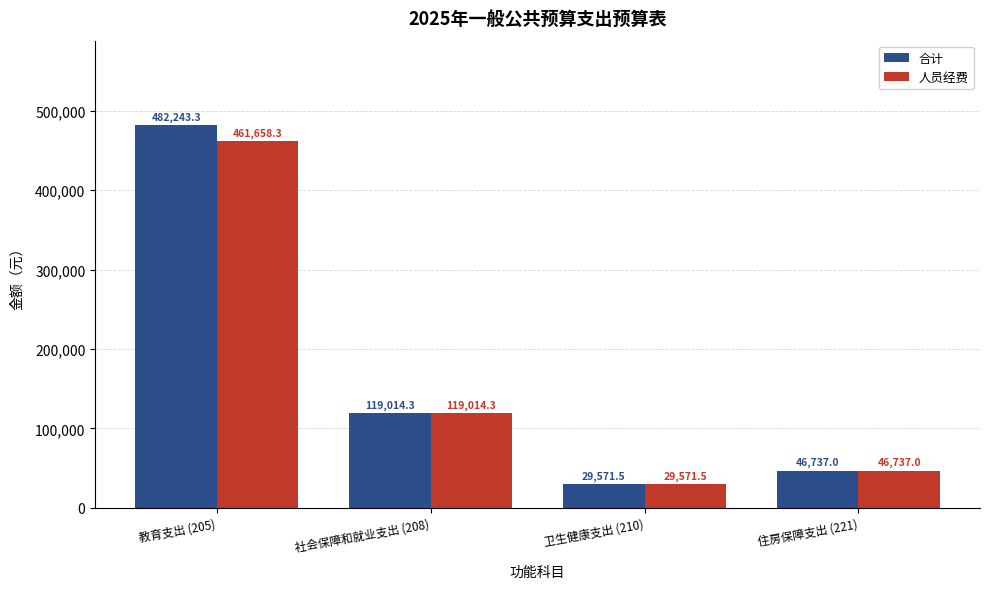

What is the average value of the 合计 series?

169391.5